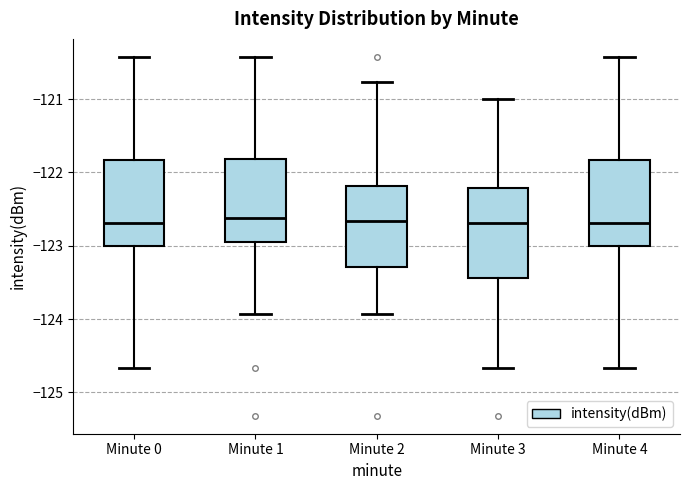

Where does the median line of the box for Minute 4 sit on the y-axis? The values are not printed on the chart, so give them approximately, as read against the axis.

-122.7